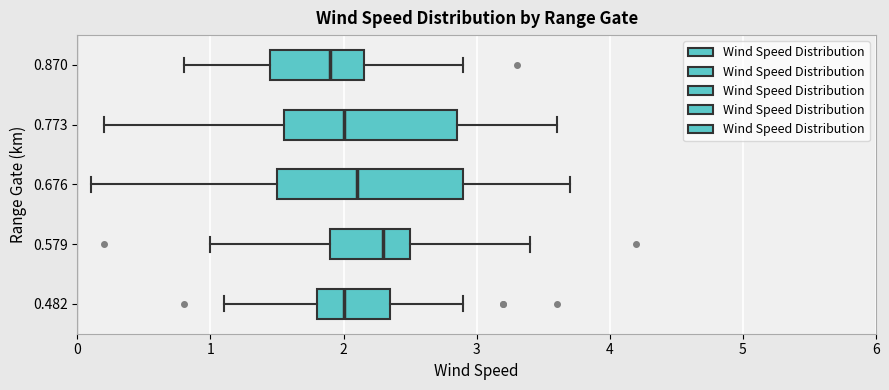

Where is the left edge of the box at y = 0.773 on the x-axis? The values are not printed on the chart, so give them approximately, as read against the axis.

1.6